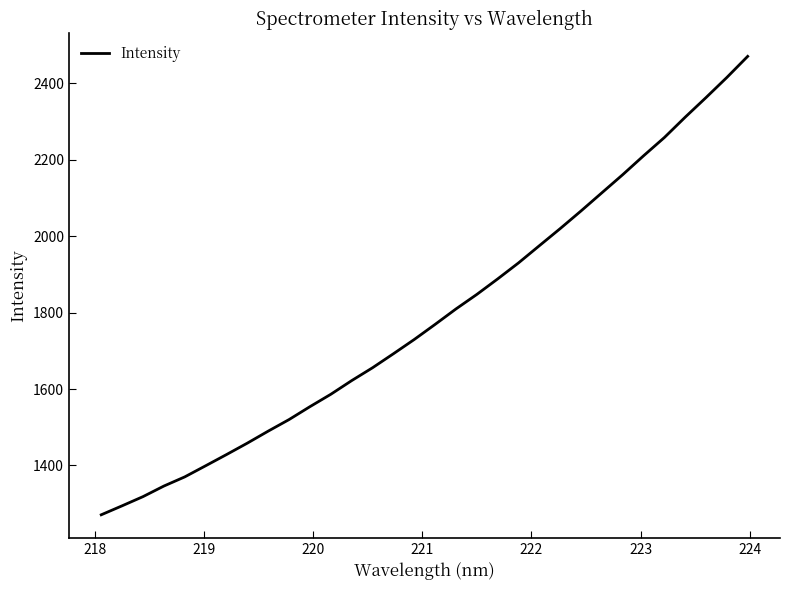

What is the smallest value displayed?

1271.0